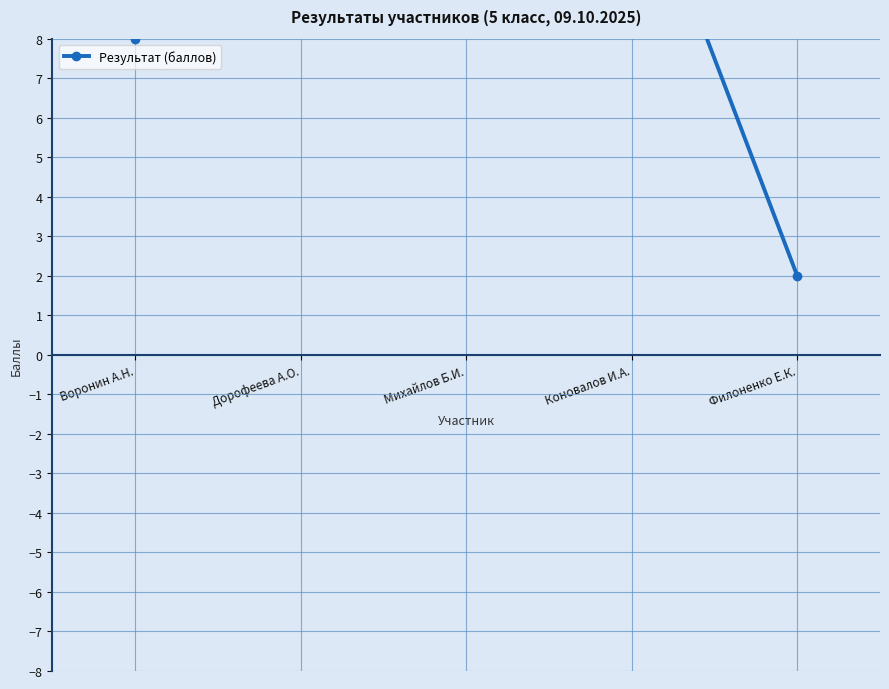

What is the value of the 1st point from the left?

8